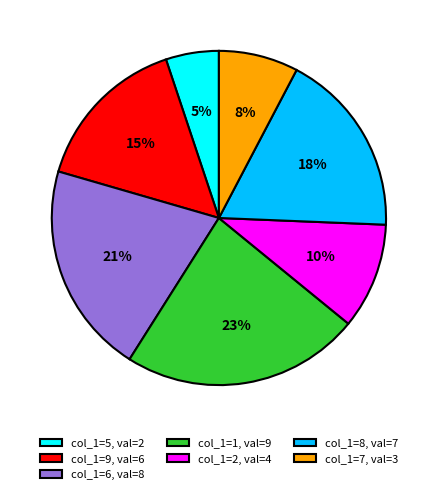

What is the smallest slice in the pie chart?

col_1=5, val=2